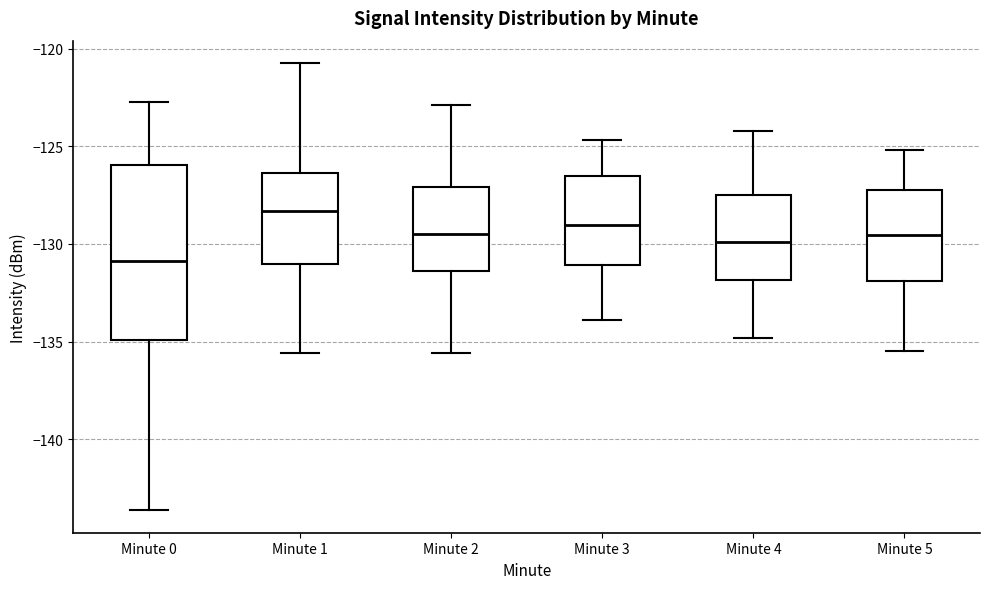

Where does the upper whisker of the box for Minute 2 end on the y-axis? The values are not printed on the chart, so give them approximately, as read against the axis.

-123.0